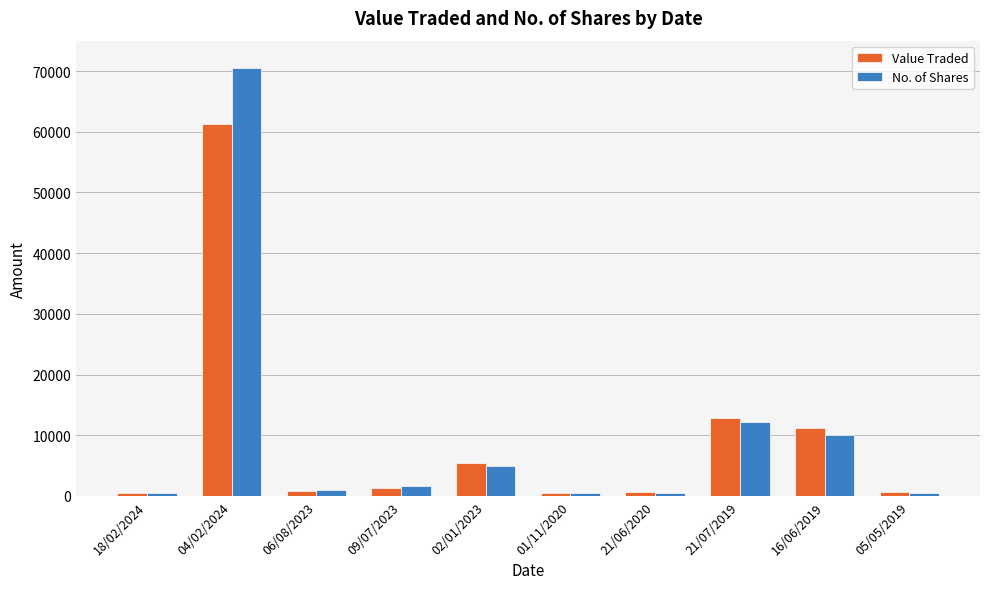

True or false: Value Traded has a value of 19080 at 16/06/2019.

False